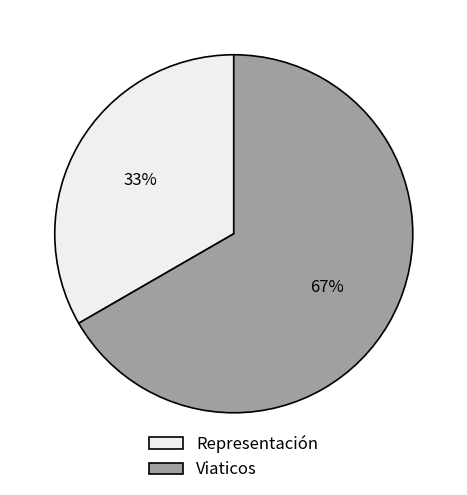

Count the number of slices in the pie.

2